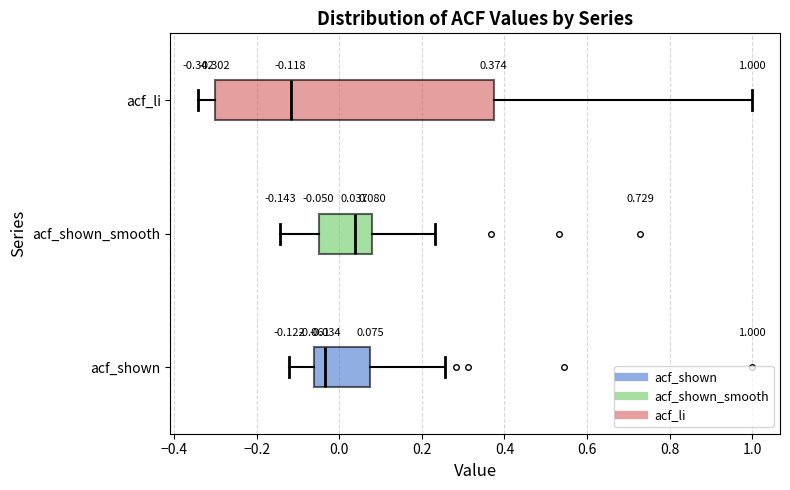

Comparing the boxes themselves (not the whiskers), which one is the widest?

acf_li